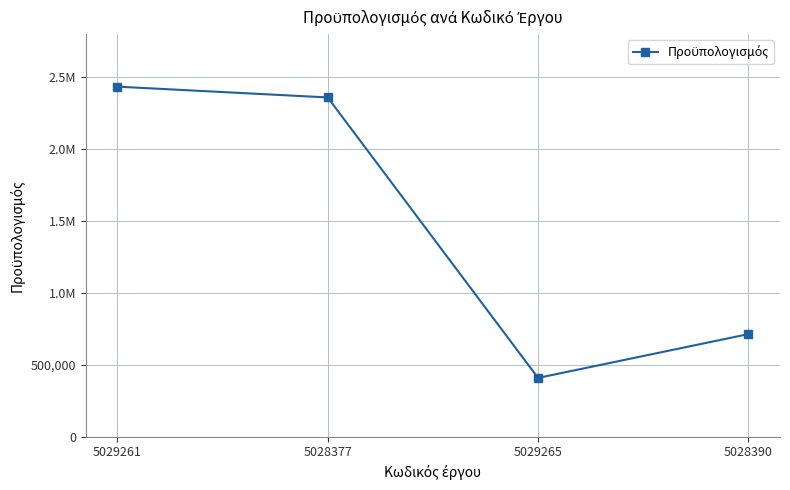

Which label corresponds to the largest value in the chart?

5029261